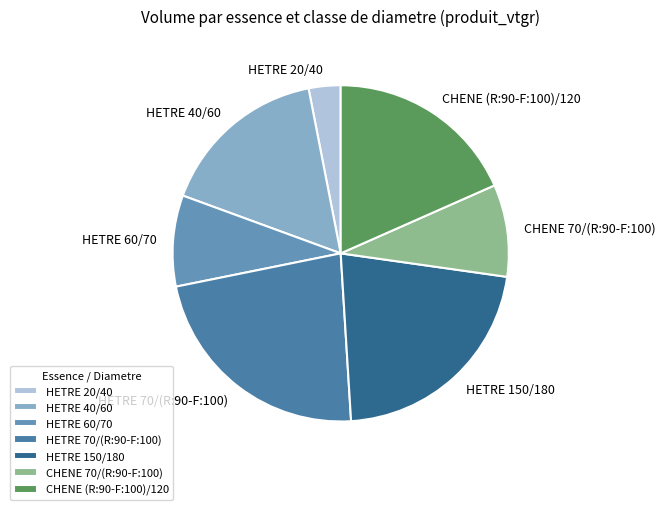

Which slice is the smallest?

HETRE 20/40